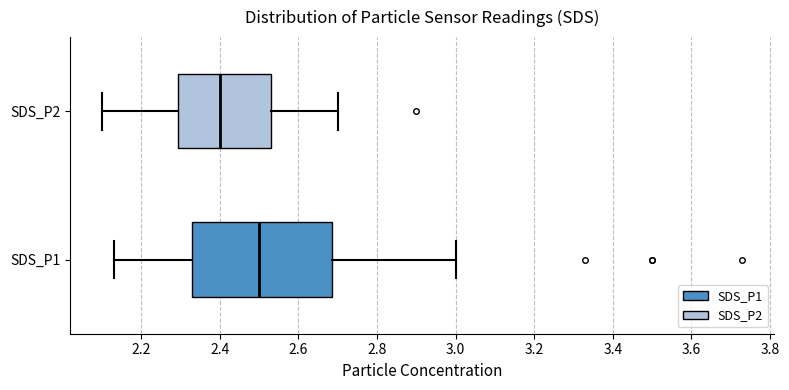

Comparing the boxes themselves (not the whiskers), which one is the widest?

SDS_P1